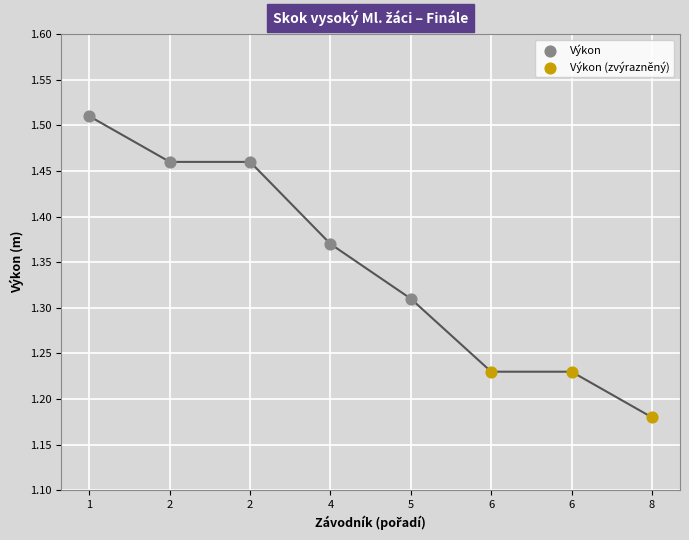

Which series has the widest spread of Y values?

Výkon